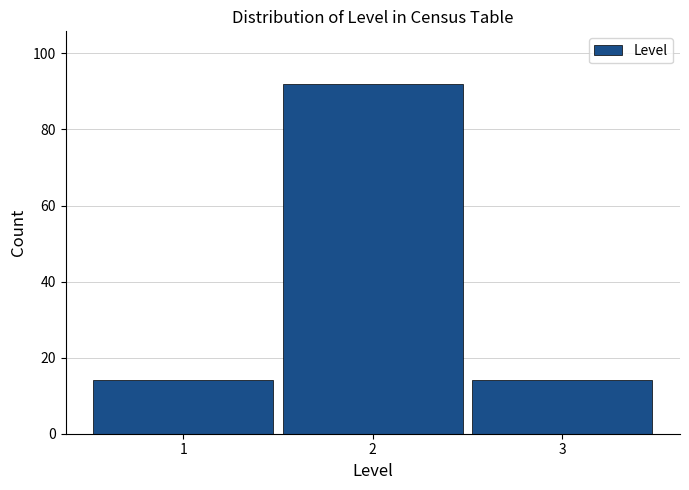

Reading left to right, extract all data points from this chart.

1=14	2=92	3=14